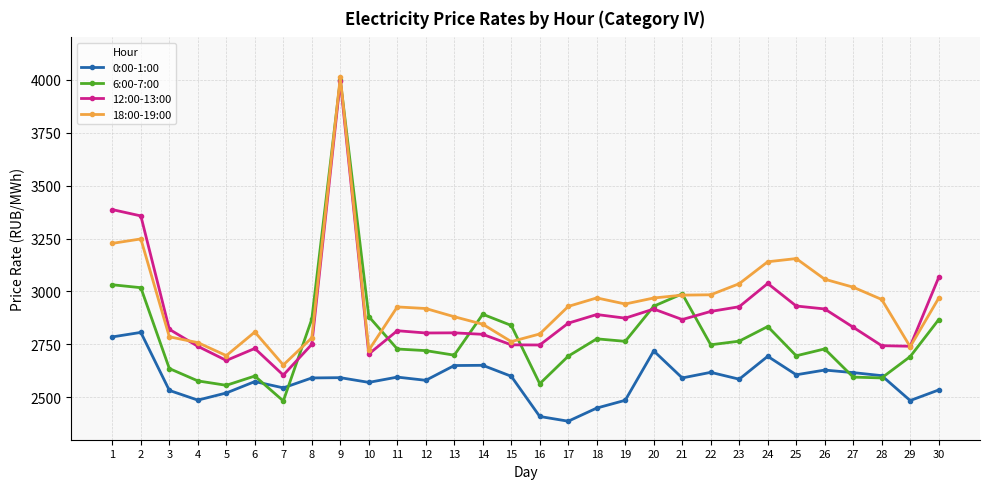

At which category does the chart reach its minimum across all series?

17